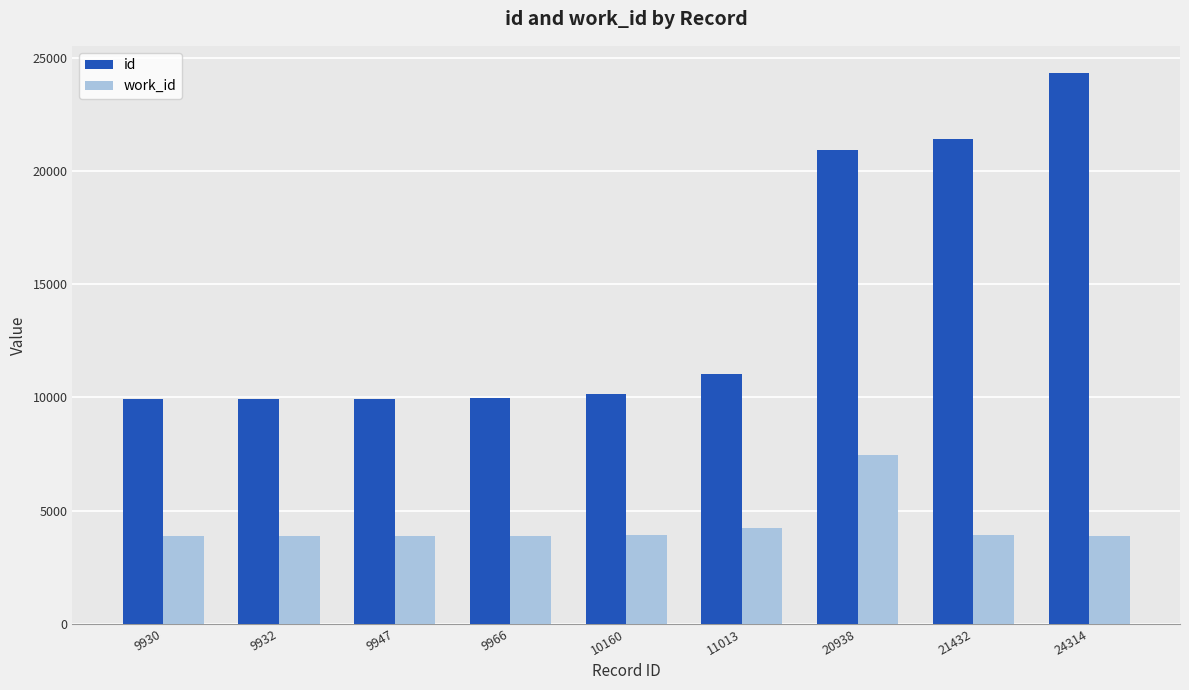

Between 11013 and 24314, which series saw the biggest shift?

id